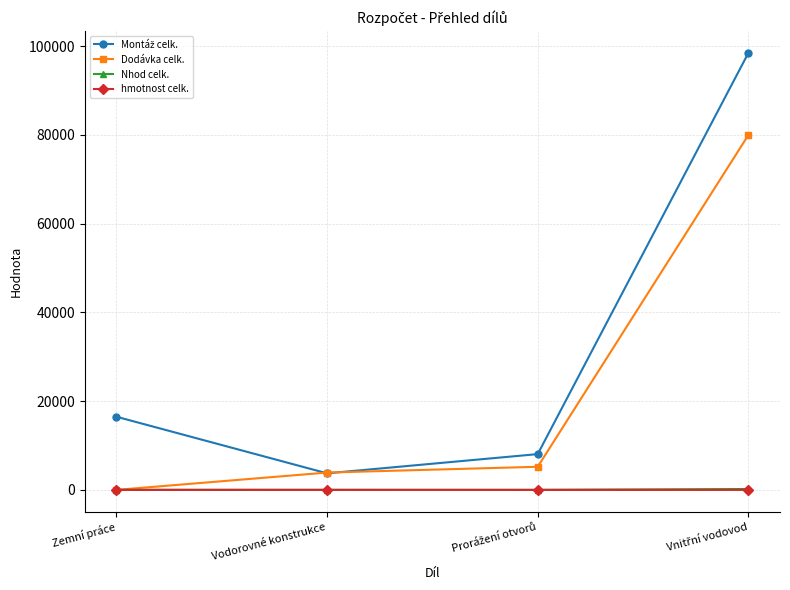

Is it true that Dodávka celk. equals 3905.9 at Vodorovné konstrukce?

True